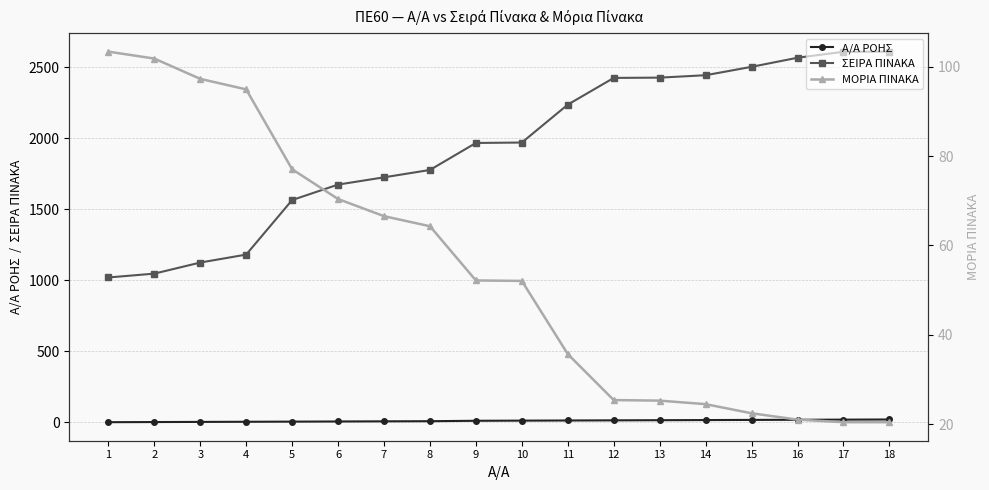

What is the difference between the highest and lowest values at 11?

2224.0